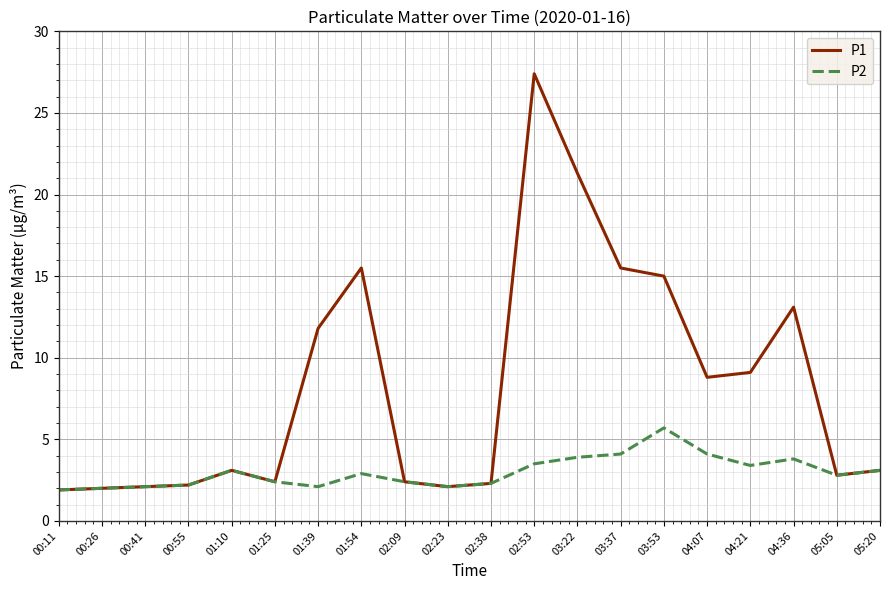

How many lines are shown in the chart?

2